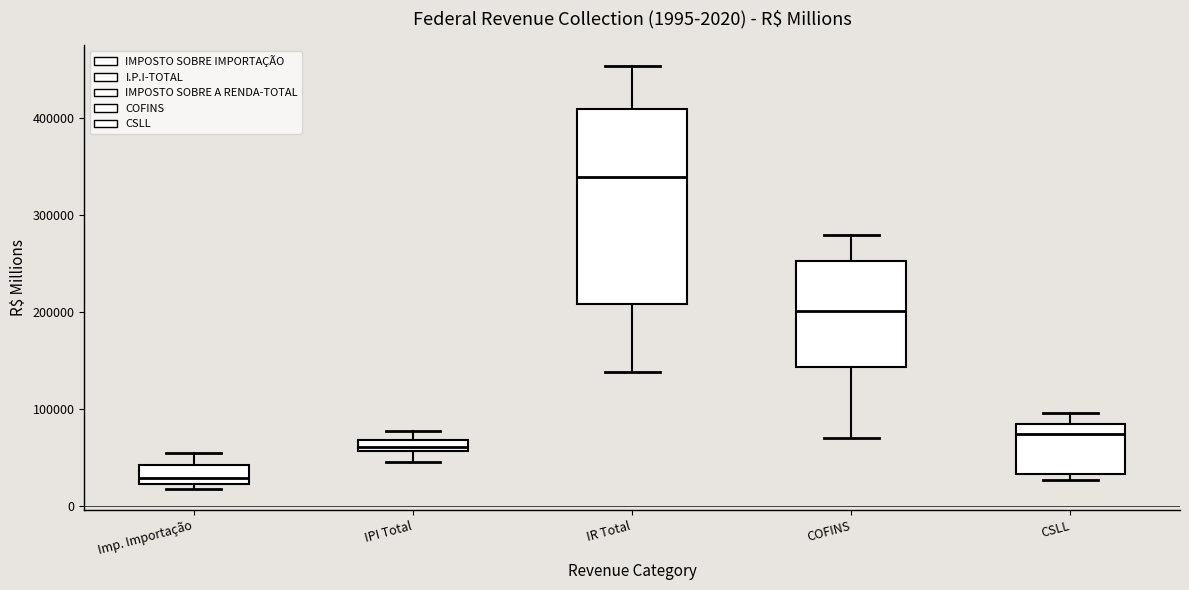

Which box's median line is the lowest?

Imp. Importação